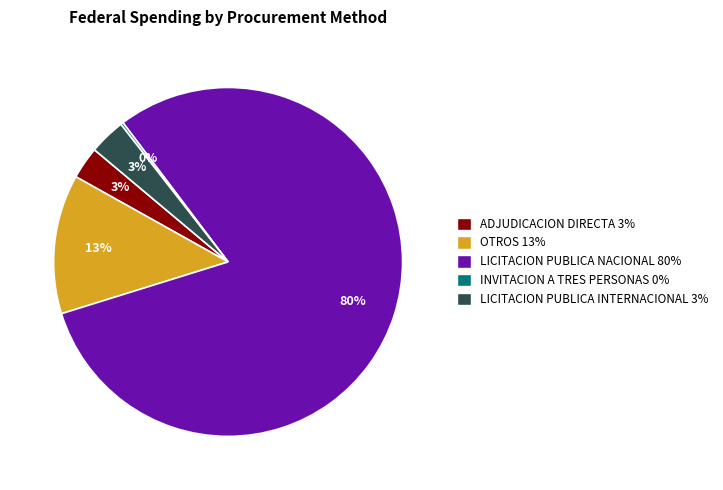

Is there a majority slice in this chart?

Yes